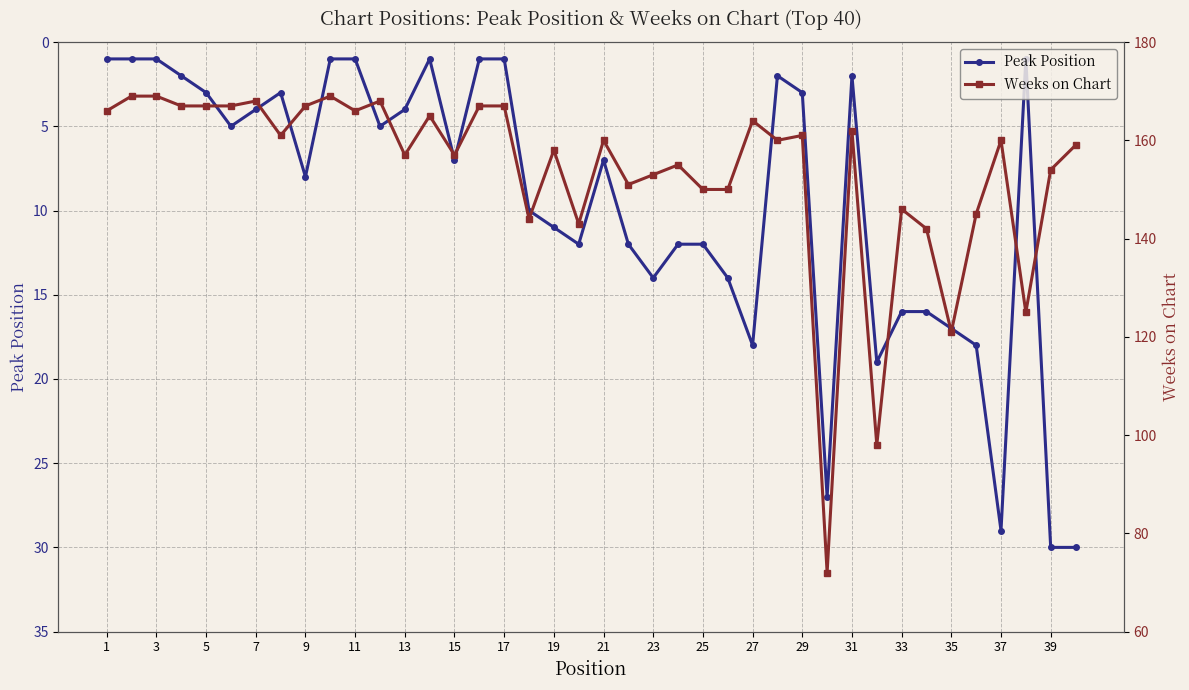

What is the highest value of the Peak Position series?

30